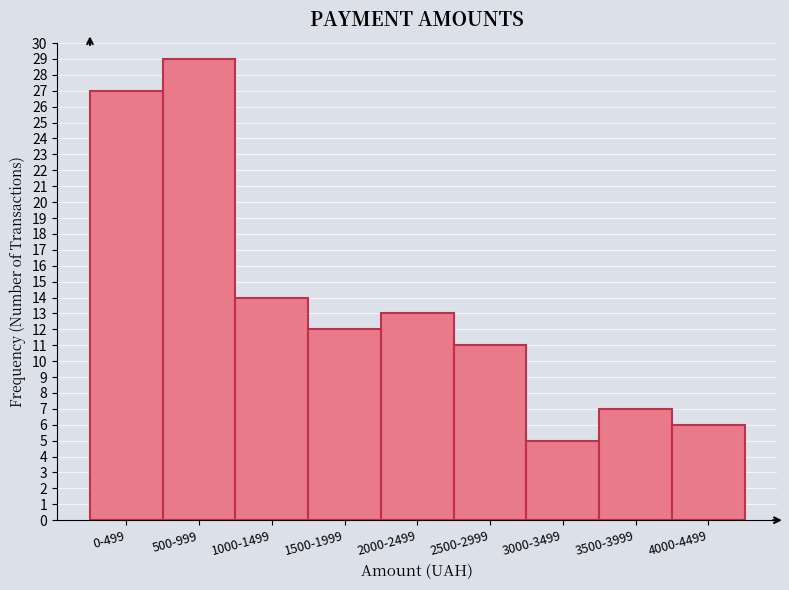

Reading left to right, list all the values displayed in this chart.

27	29	14	12	13	11	5	7	6